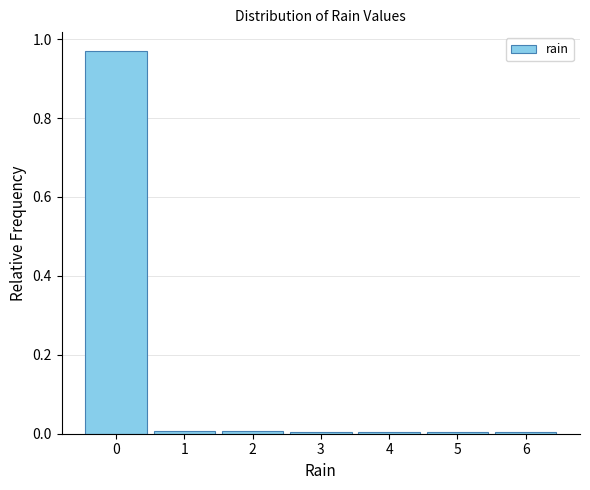

Reading left to right, list every bar in this chart as the range it spans on the x-axis followed by its height. The values are not printed on the chart, so give them approximately, as read against the axis.

-0.5 to 0.5: 0.96
0.5 to 1.5: under 0.02
1.5 to 2.5: under 0.02
2.5 to 3.5: under 0.02
3.5 to 4.5: under 0.02
4.5 to 5.5: under 0.02
5.5 to 6.5: under 0.02